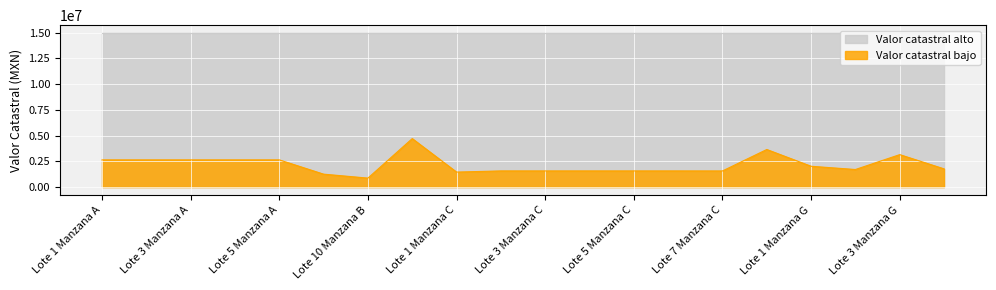

What is the sum of all values?

43222339.6